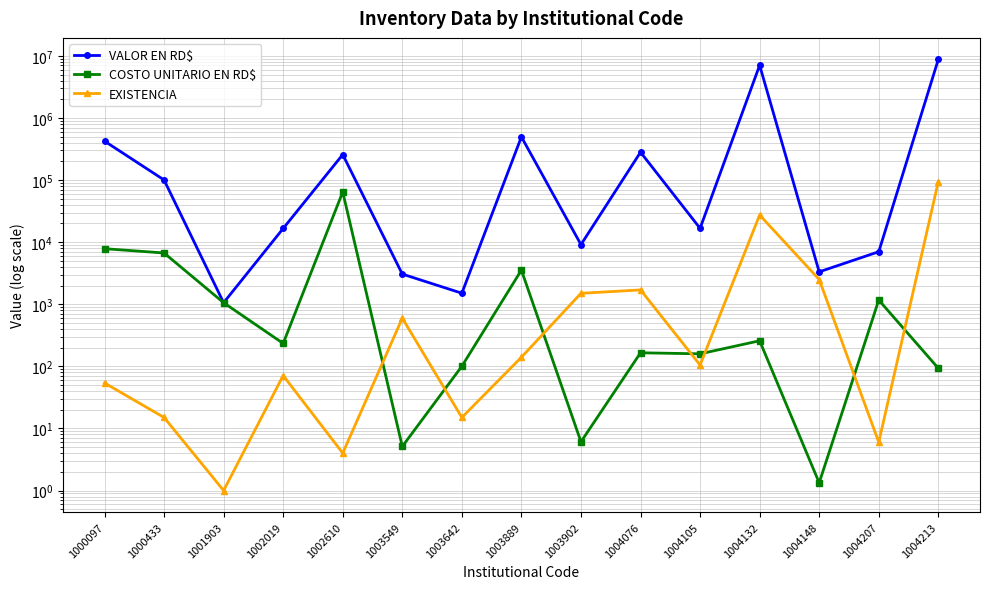

At which category is the sum across all series the highest?

1004213